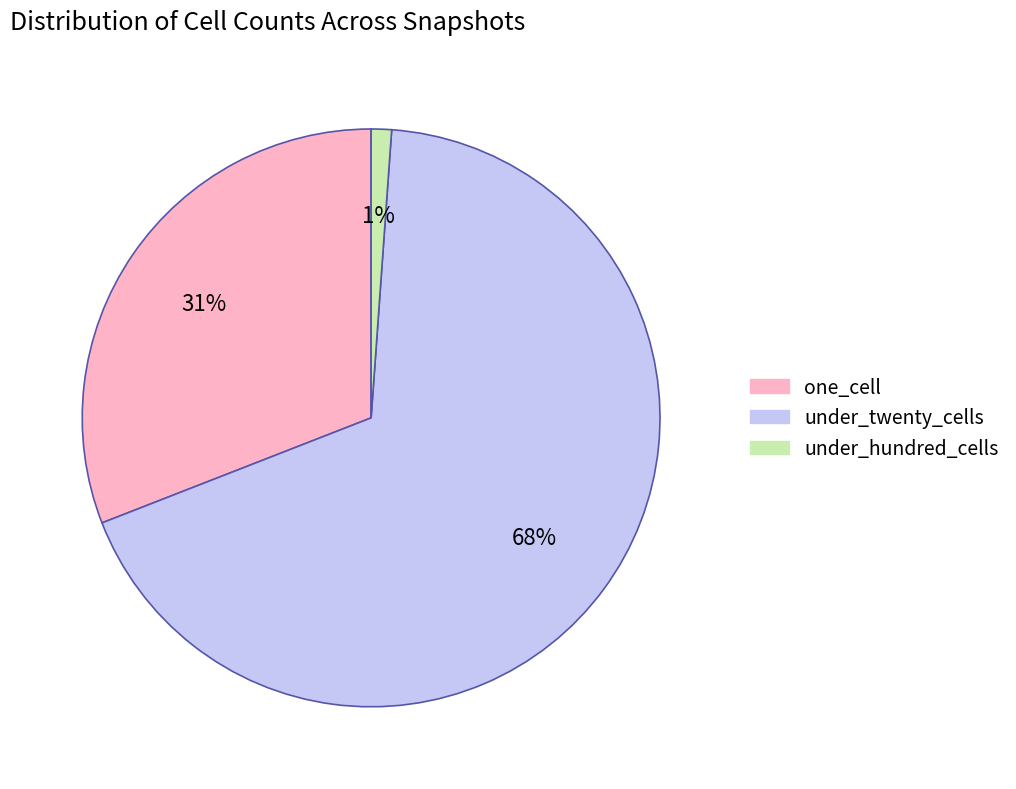

To the nearest percent, what is the difference between the largest and smallest slice percentages?

67%